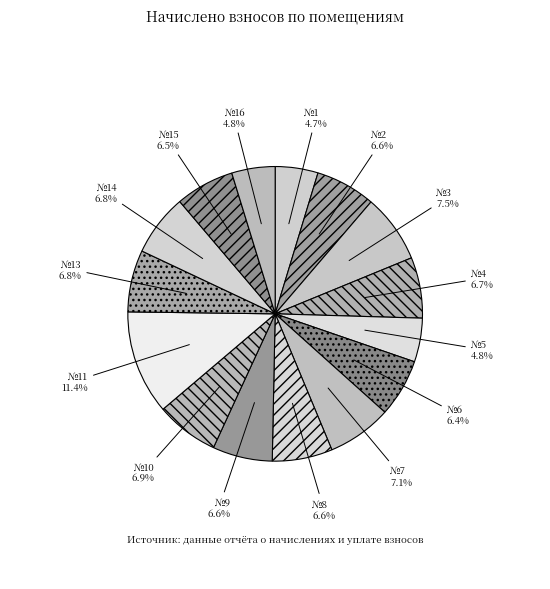

What is the largest slice in the pie chart?

№11